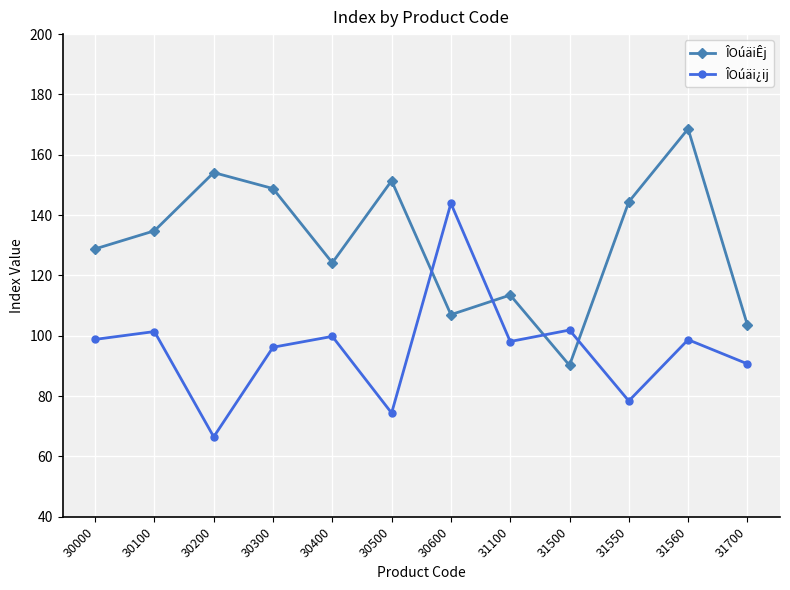

At 31100, list the series in order from smallest to largest.

ÎOúäi¿ij, ÎOúäiÊj